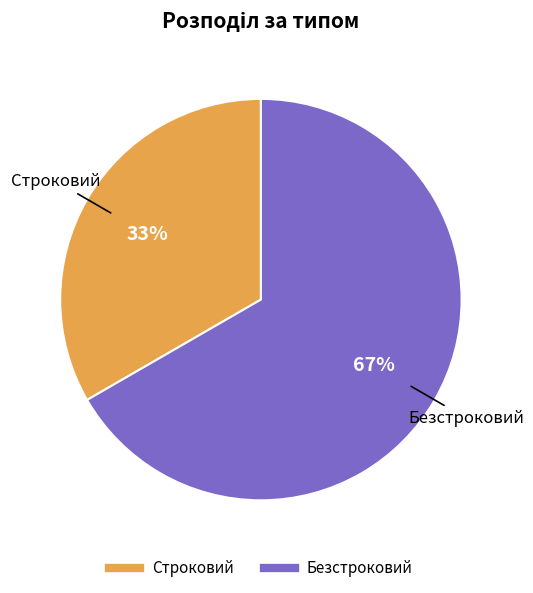

The Строковий slice represents 42% of the pie. True or false?

False